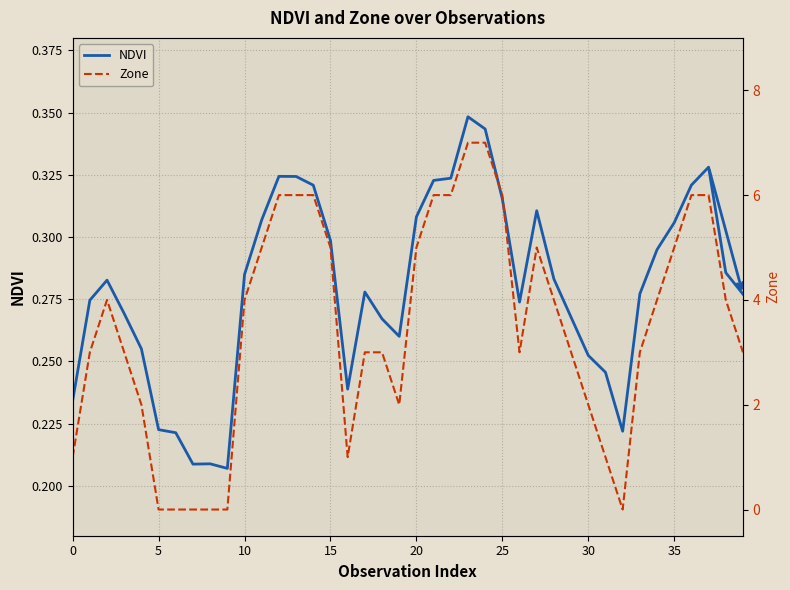

At which category is the sum across all series the highest?

23